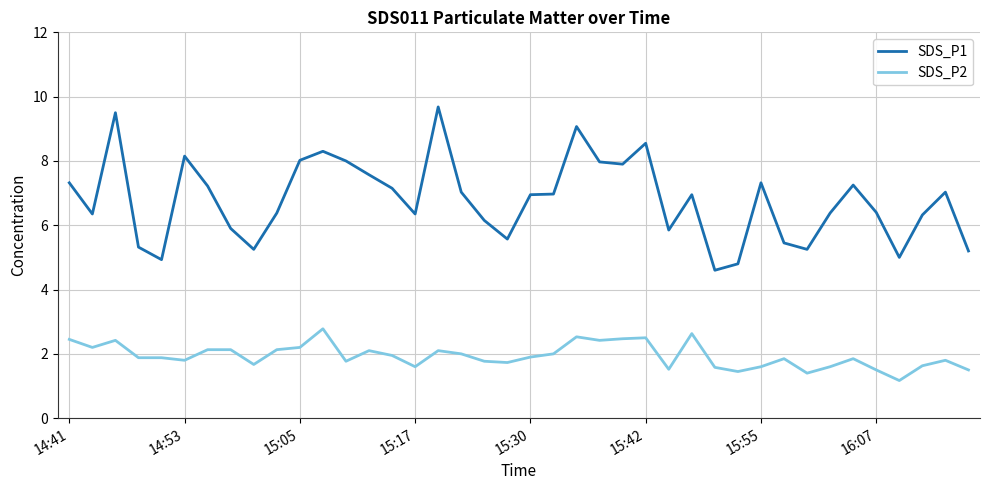

True or false: SDS_P1 and SDS_P2 cross at least once.

False